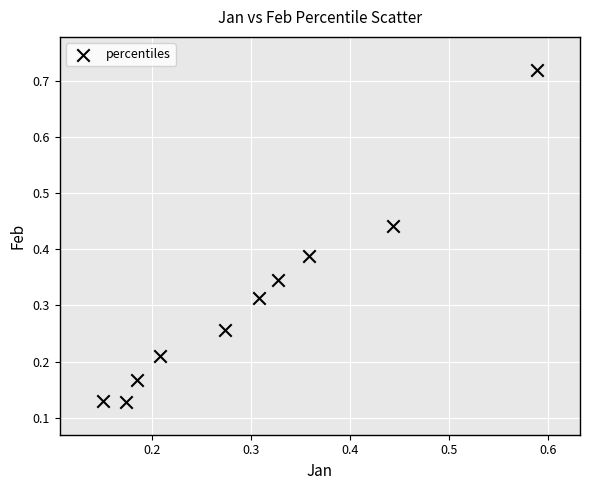

What is the range of Y values (max minus min)?

0.6